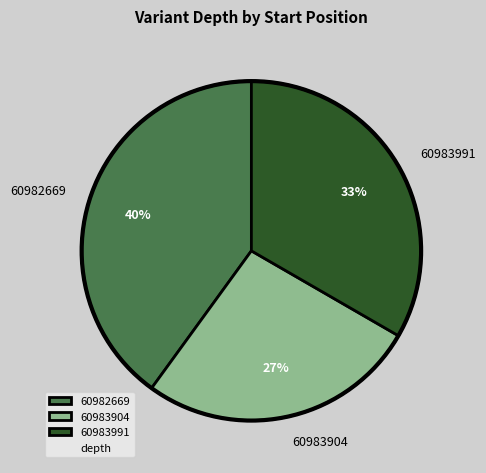

True or false: 60982669 accounts for 40% of the total.

True